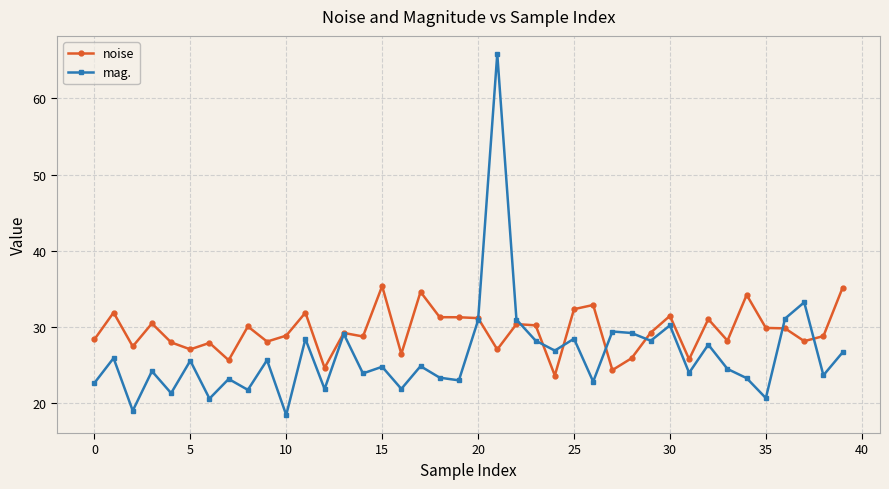

True or false: mag. has more than 2 points higher than both neighbors.

True